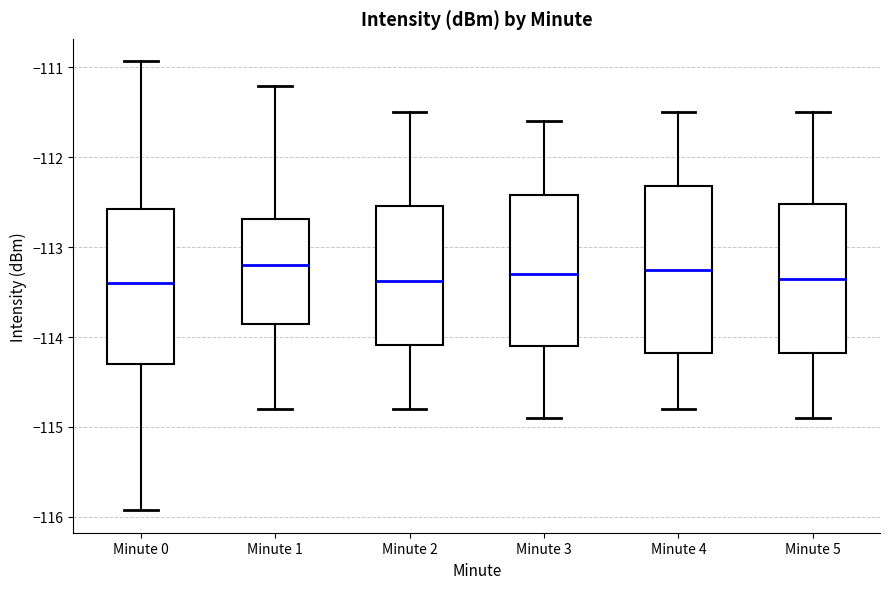

Where is the upper edge of the box for Minute 0 on the y-axis? The values are not printed on the chart, so give them approximately, as read against the axis.

-112.6